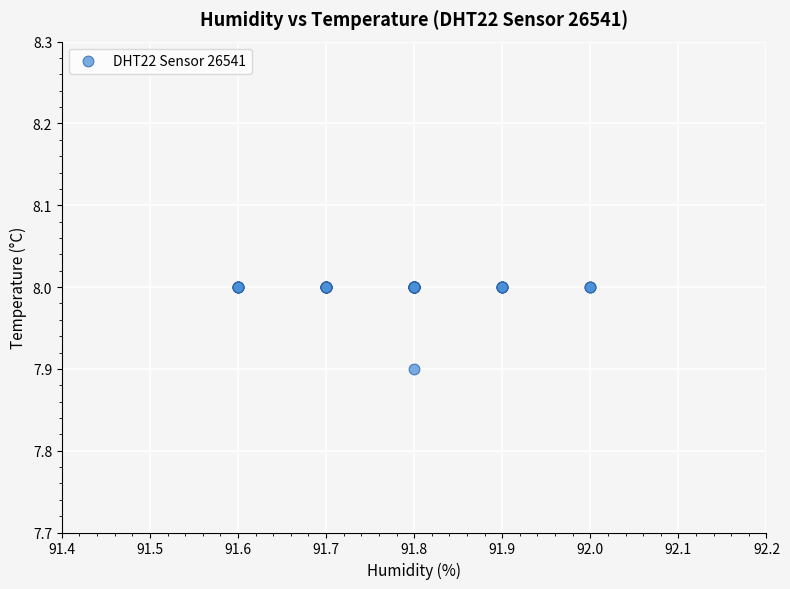

What Y value in the scatter plot is closest to 7?

7.9